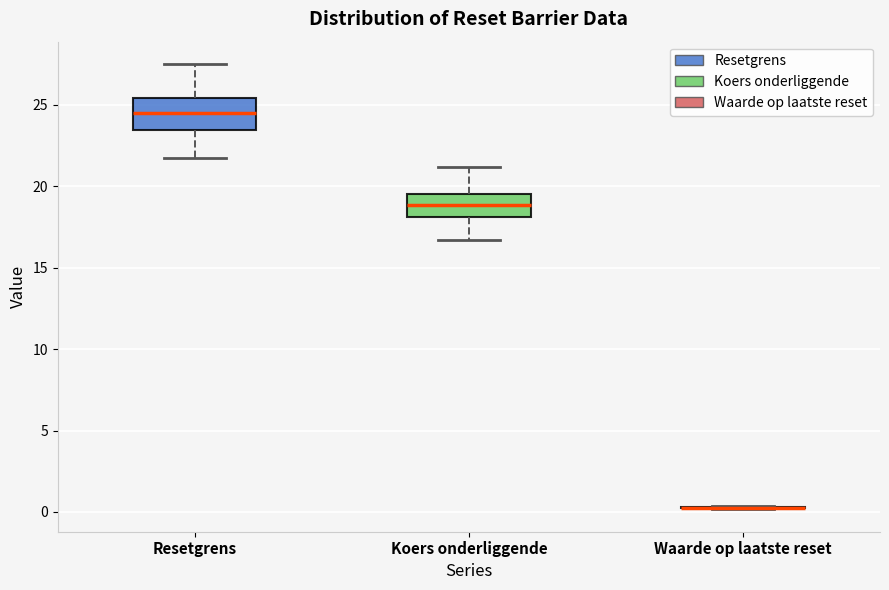

Reading left to right, transcribe this box plot: for each box, give where its median line is, the range the box spans, and where its two whiskers end, as read against the y-axis. The values are not printed on the chart, so give them approximately, as read against the axis.

Resetgrens: median 24.5, box 23.5 to 25.5, whiskers 21.5 to 27.5
Koers onderliggende: median 19.0, box 18.0 to 19.5, whiskers 16.5 to 21.0
Waarde op laatste reset: box collapsed to a line at 0.5, whiskers 0.0 to 0.5